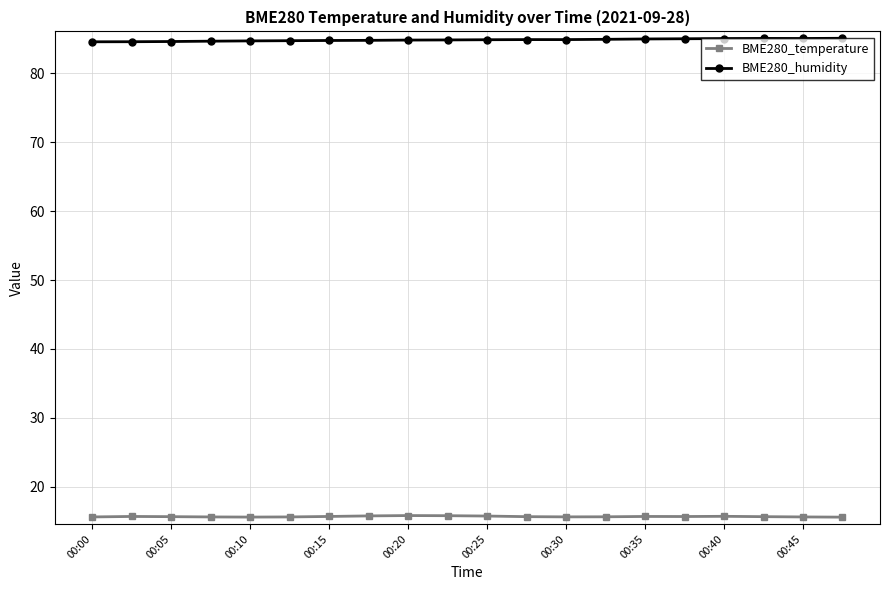

What is the highest value of the BME280_humidity series?

85.1